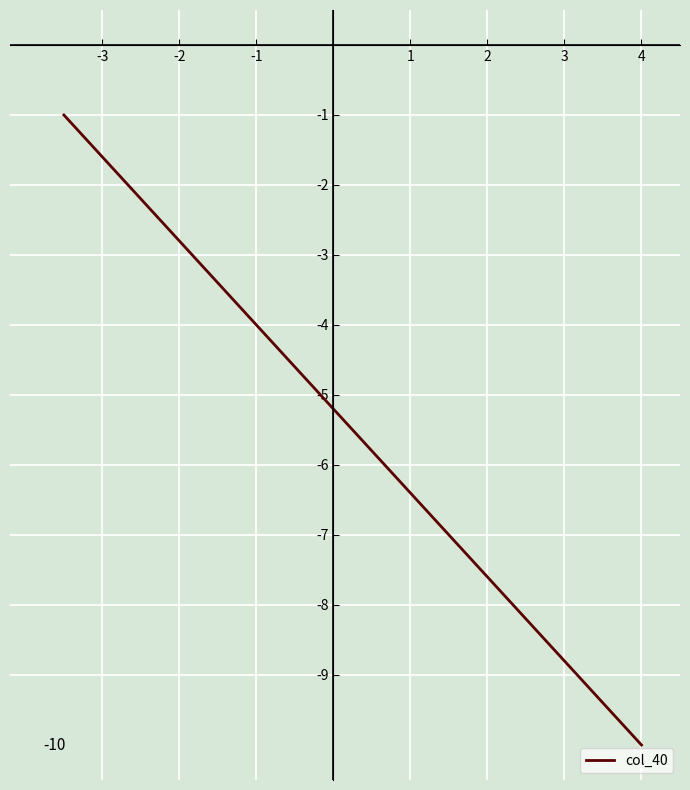

What is the difference between the second highest and second lowest values?

8.9